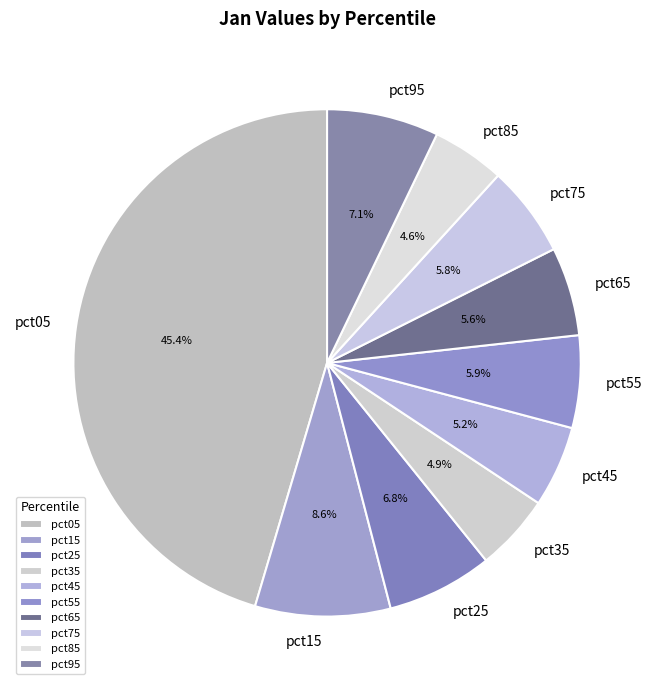

Between pct25 and pct55, which is larger?

pct25